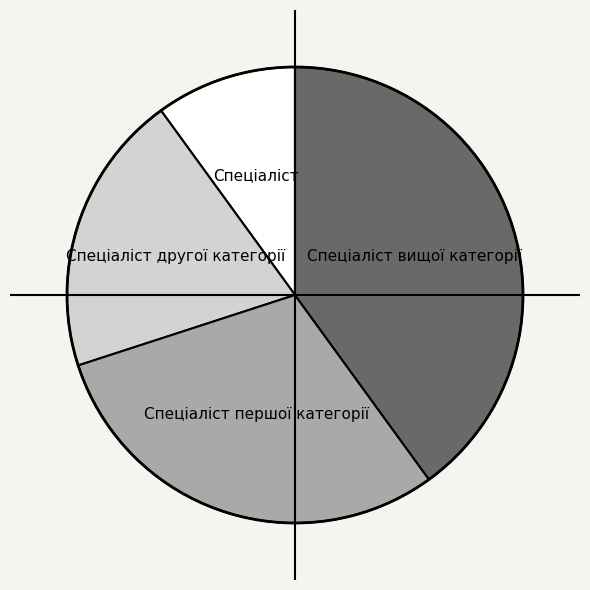

How many slices are in this pie chart?

4